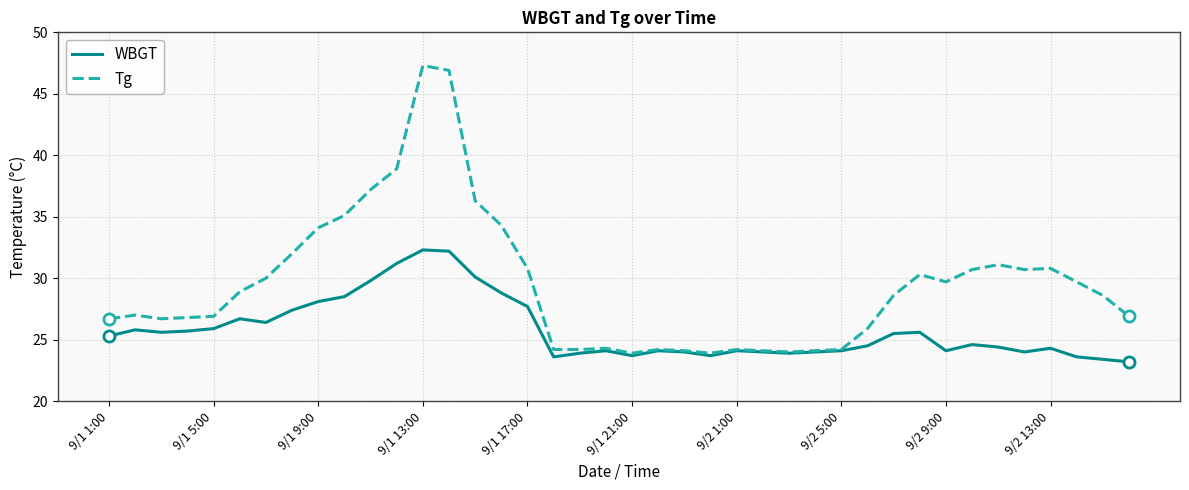

Which series has the largest range (max minus min)?

Tg